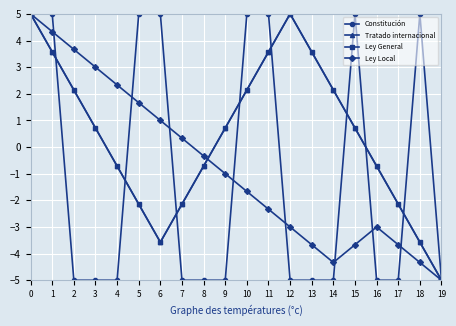

Rank the series by their maximum value, from highest to lowest.

Constitución, Tratado internacional, Ley General, Ley Local